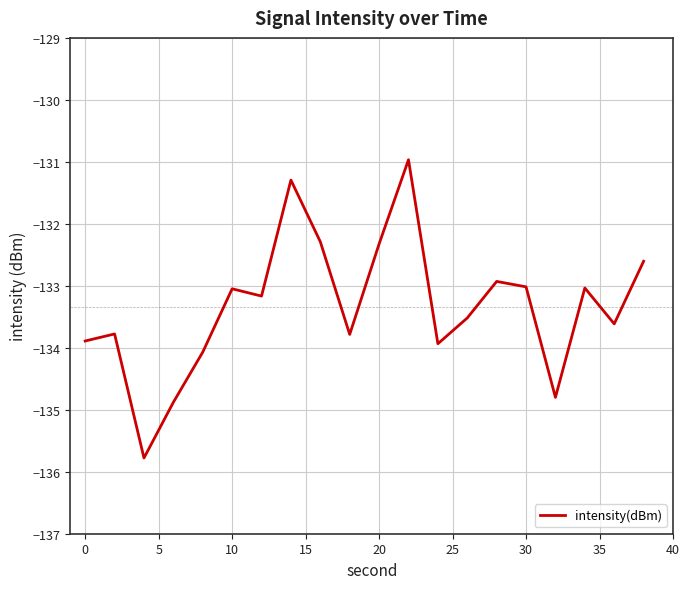

What is the difference between the second highest and minimum values?

4.5